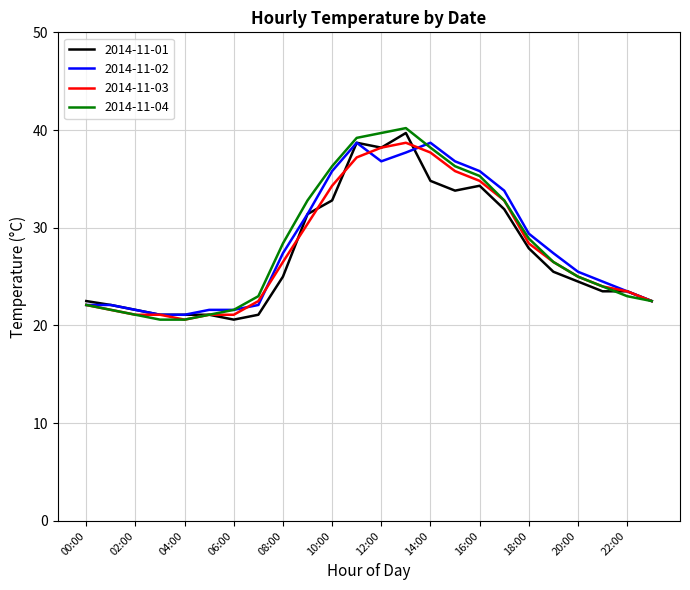

What is the maximum value shown in the chart?

40.2